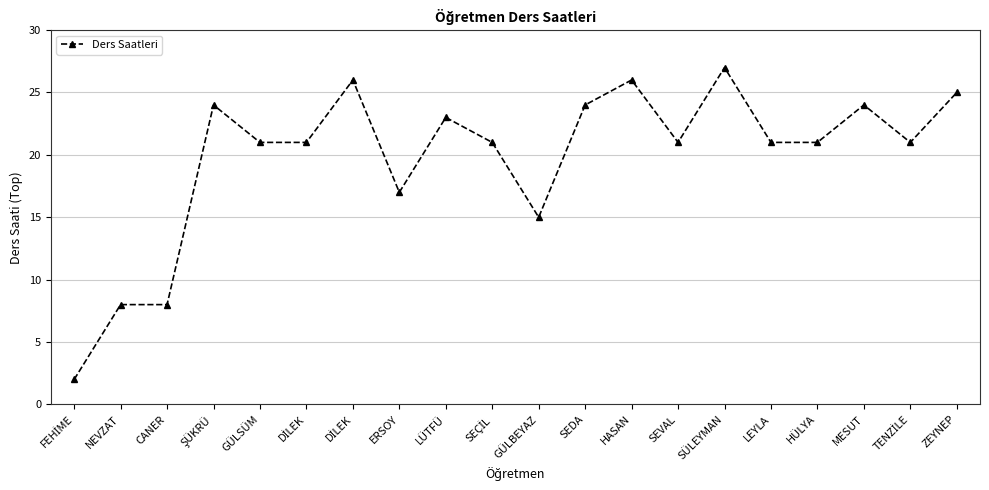

Reading left to right, extract all data points from this chart.

FEHİME=2	NEVZAT=8	CANER=8	ŞÜKRÜ=24	GÜLSÜM=21	DİLEK=21	DİLEK=26	ERSOY=17	LÜTFÜ=23	SEÇİL=21	GÜLBEYAZ=15	SEDA=24	HASAN=26	SEVAL=21	SÜLEYMAN=27	LEYLA=21	HÜLYA=21	MESUT=24	TENZİLE=21	ZEYNEP=25